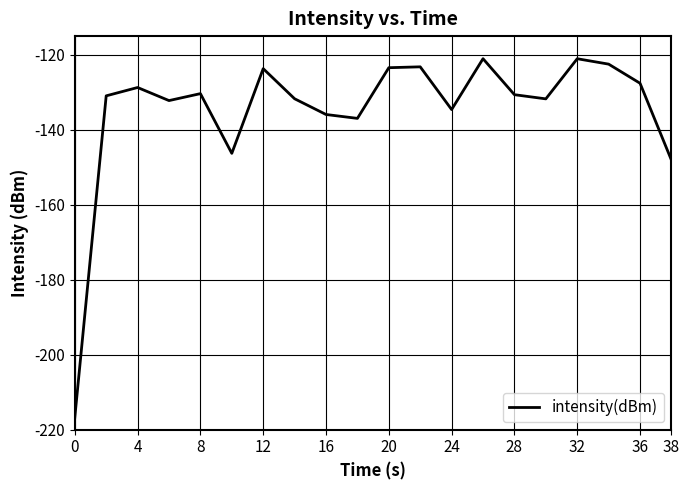

What is the greatest value displayed?

-121.0